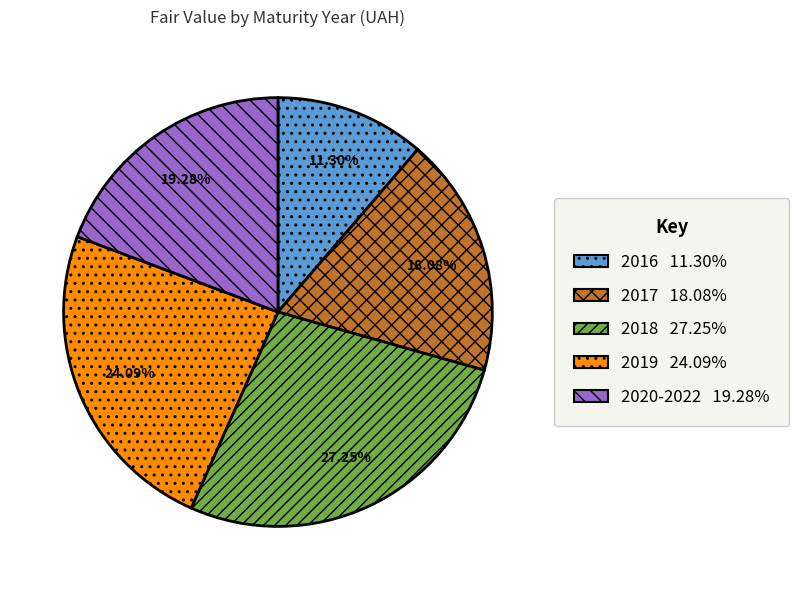

Is there a majority slice in this chart?

No